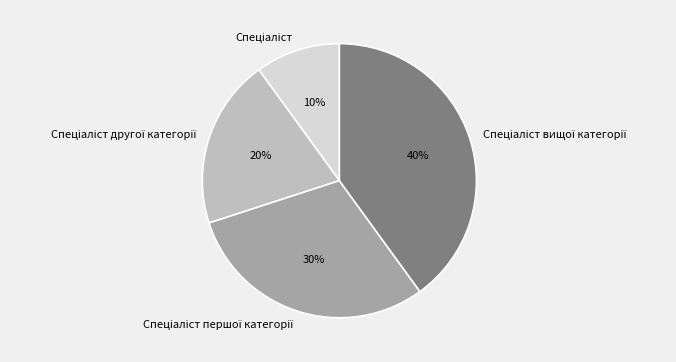

To the nearest percent, what is the average slice percentage?

25%